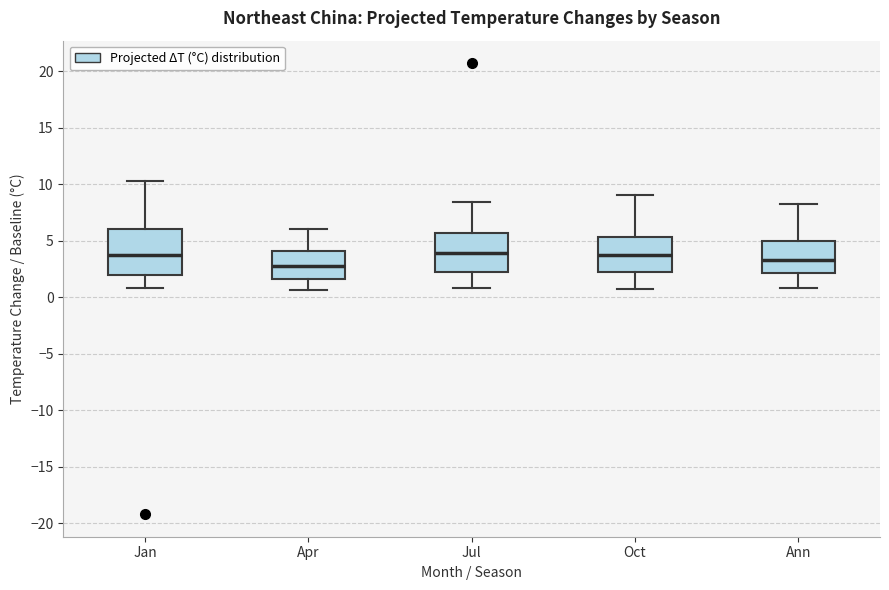

Comparing the boxes themselves (not the whiskers), which one is the tallest?

Jan